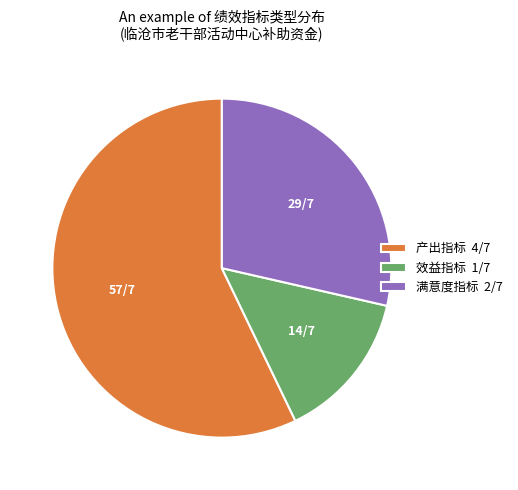

Is there any slice that represents more than half of the pie?

Yes